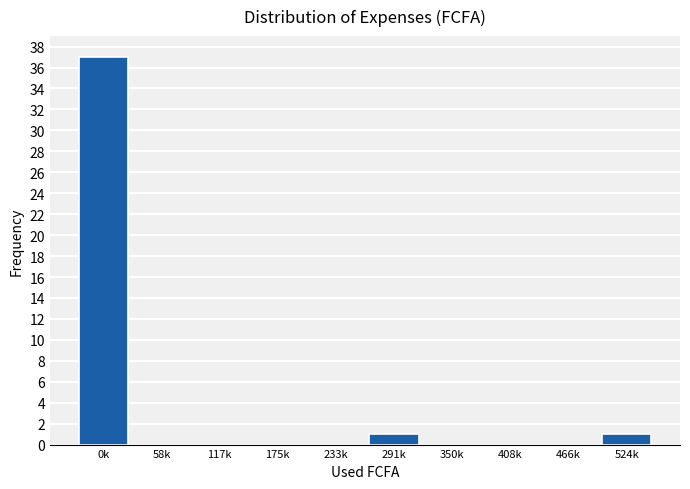

Reading left to right, transcribe all the data shown in this chart.

0k=37	58k=0	117k=0	175k=0	233k=0	291k=1	350k=0	408k=0	466k=0	524k=1